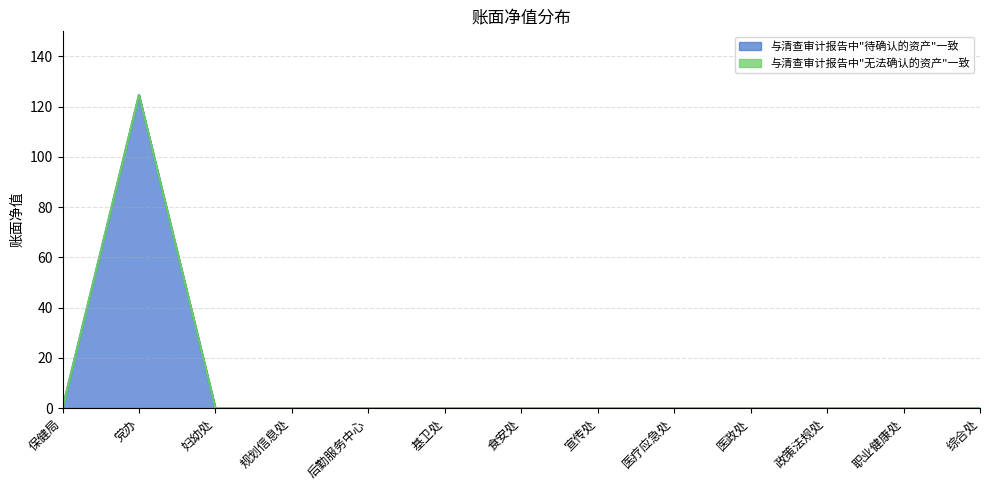

Does the chart have visible grid lines?

Yes